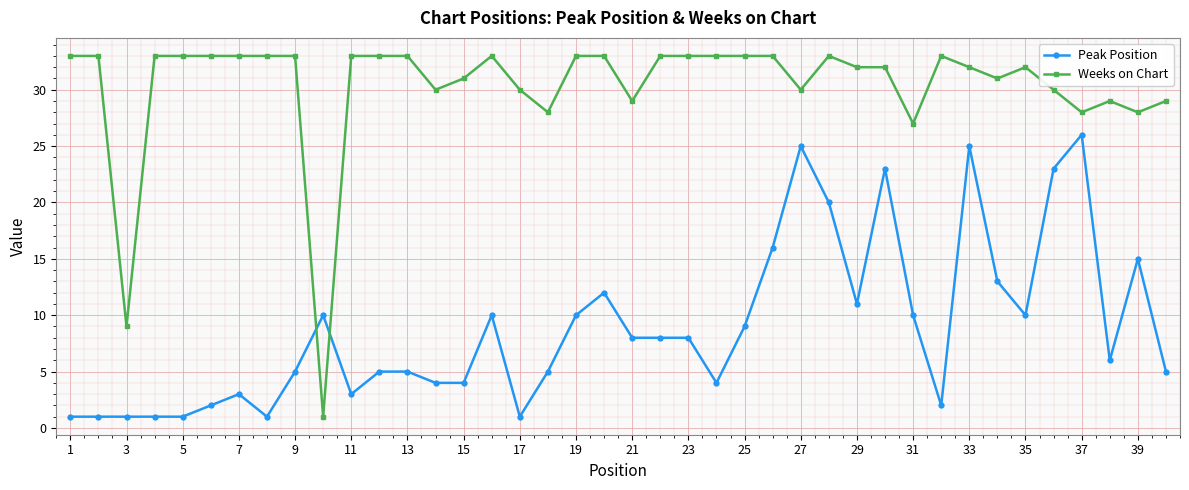

Which series has the largest total across all categories?

Weeks on Chart